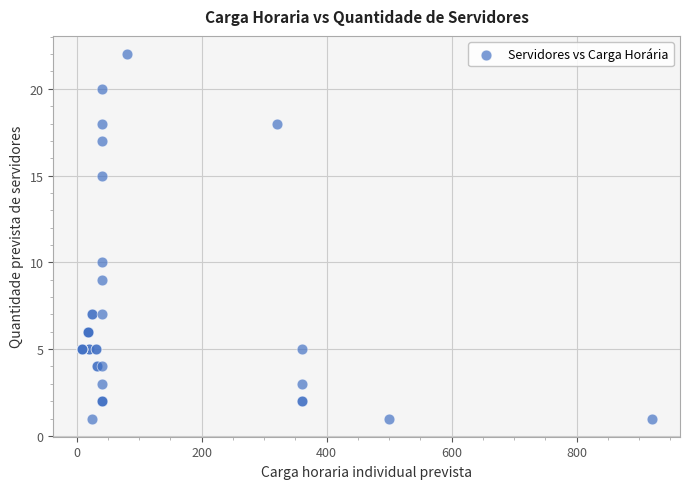

What Y value in the scatter plot is closest to 11?

10